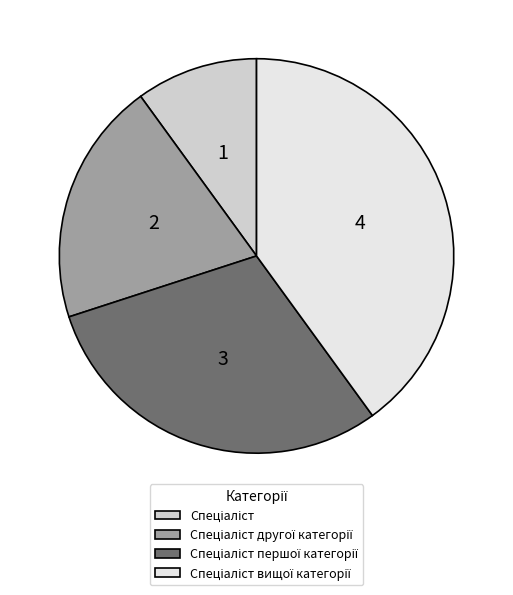

Is there a majority slice in this chart?

No